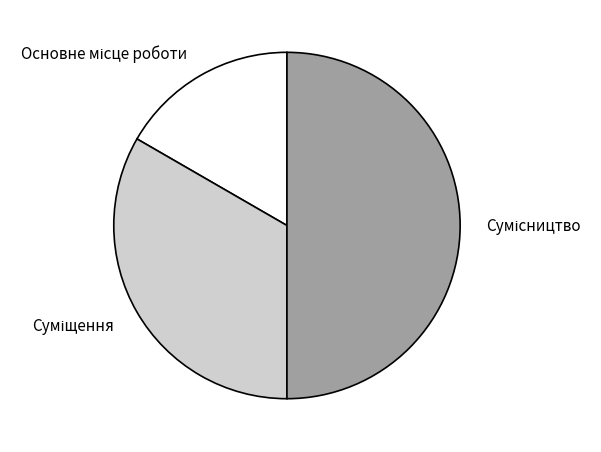

Is there a majority slice in this chart?

No